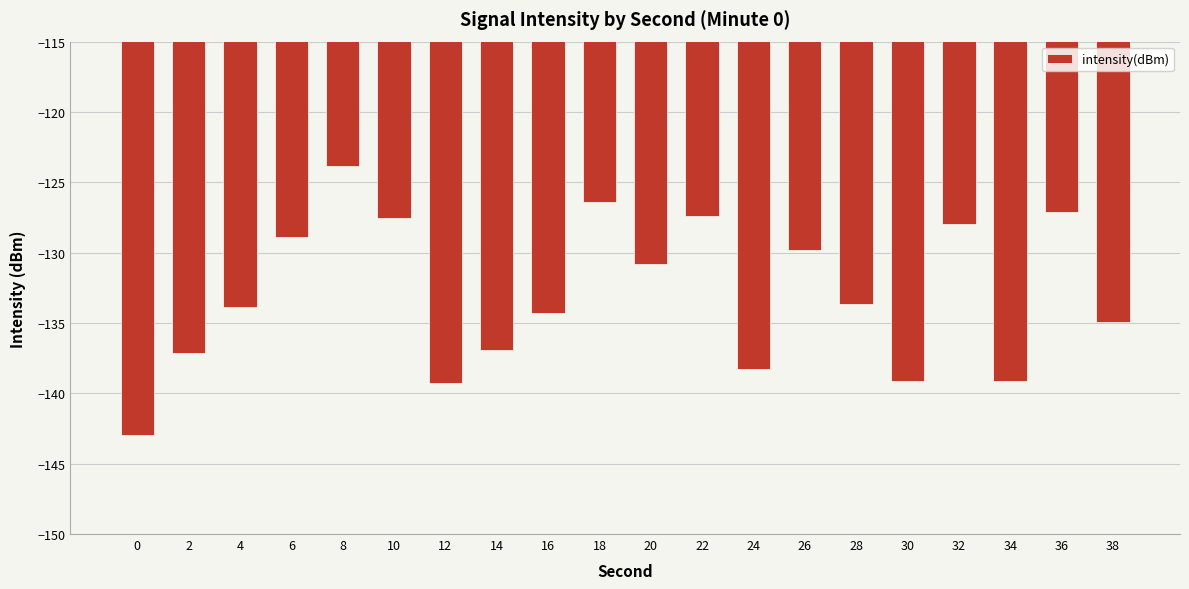

True or false: the data shows -139.1 at 34.

True